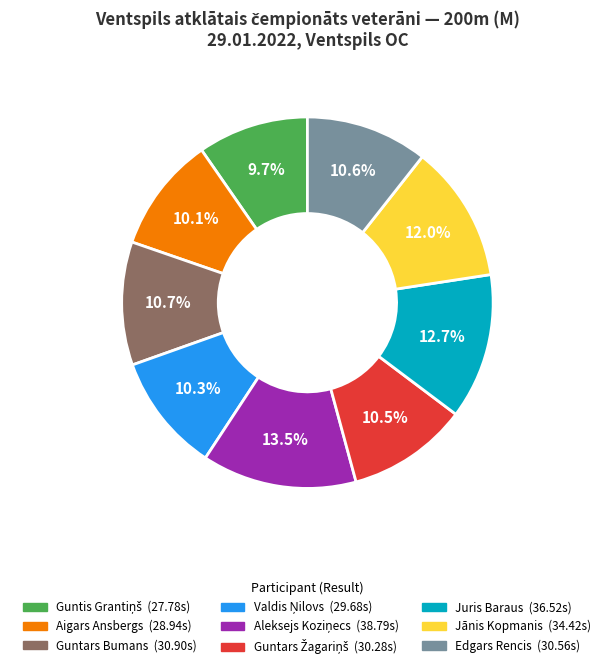

What percentage is NOT represented by Guntars Bumans?

89.3%